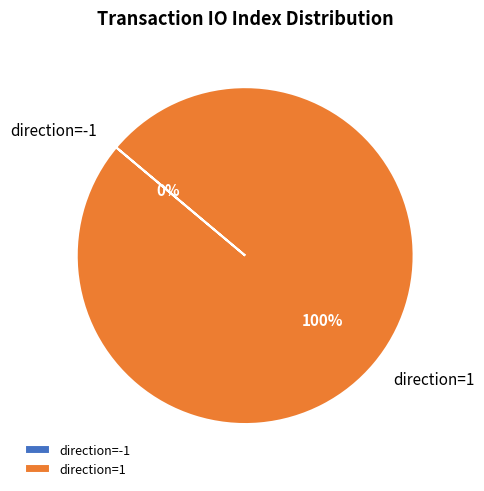

How much of the chart is everything except direction=-1?

100.0%